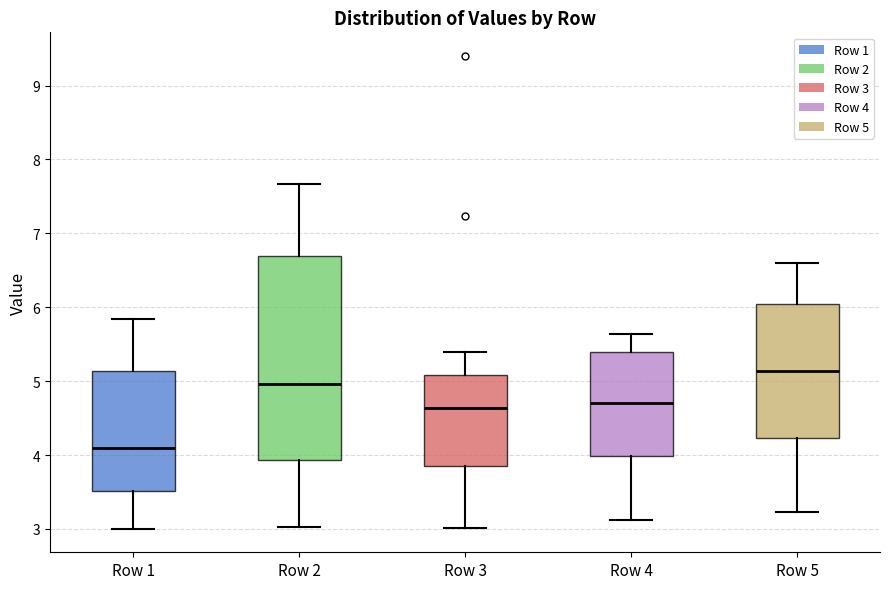

Which box has the highest median line?

Row 5